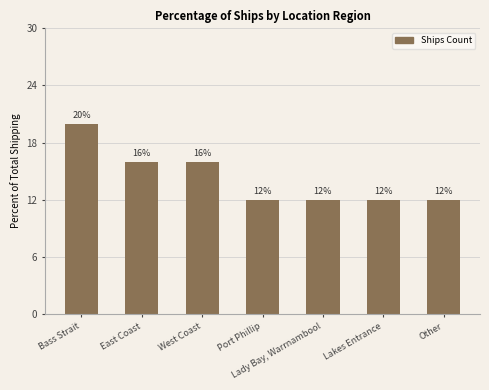

What is the ratio of the value at East Coast to the value at Bass Strait?

0.8